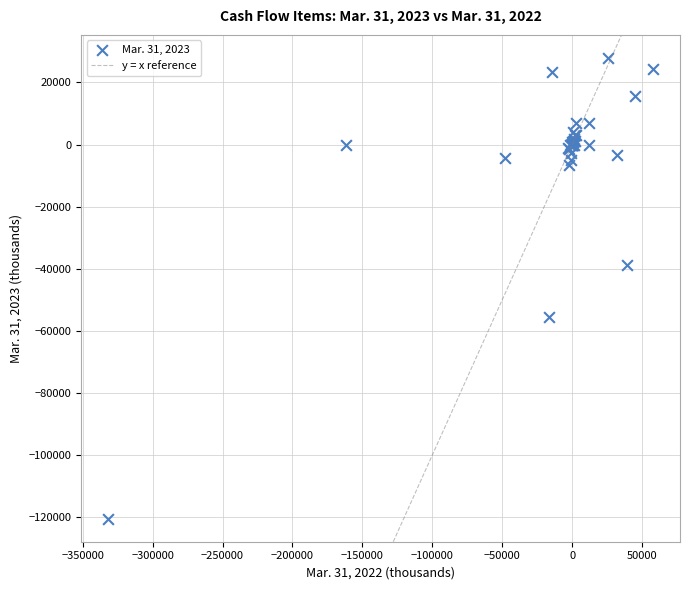

What Y value in the scatter plot is closest to -46303?

-38834